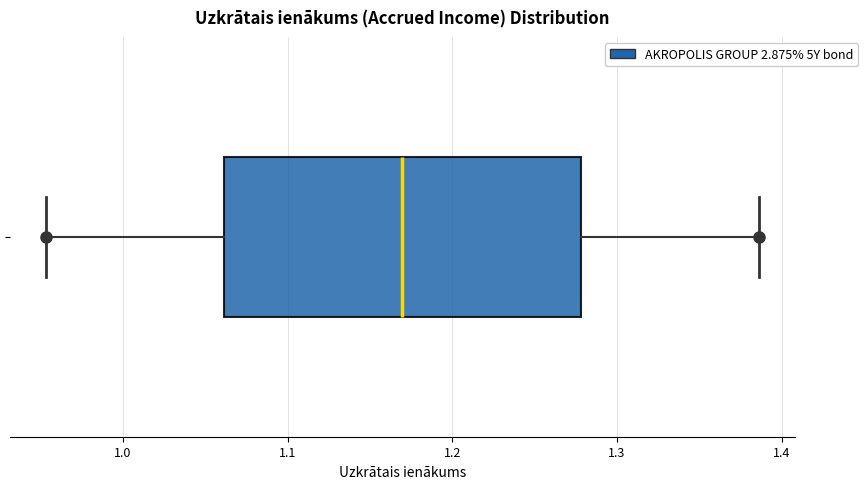

Transcribe this box plot: give where the median line is, the range the box spans, and where the two whiskers end, as read against the x-axis. The values are not printed on the chart, so give them approximately, as read against the axis.

median 1.17, box 1.06 to 1.28, whiskers 0.95 to 1.39